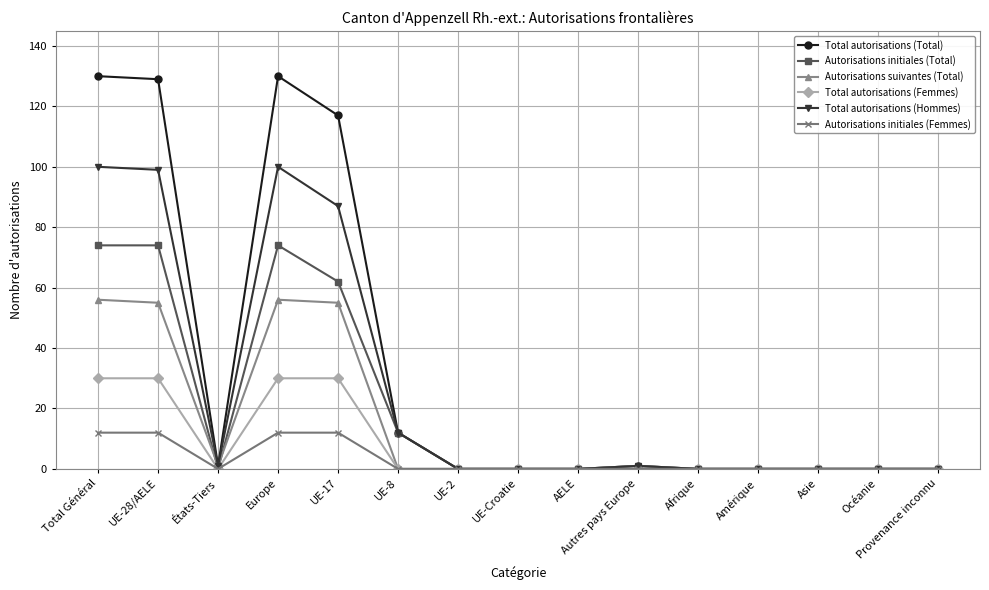

Reading left to right, list all the values displayed in this chart.

Total autorisations (Total): Total Général=130	UE-28/AELE=129	États-Tiers=1	Europe=130	UE-17=117	UE-8=12	UE-2=0	UE-Croatie=0	AELE=0	Autres pays Europe=1	Afrique=0	Amérique=0	Asie=0	Océanie=0	Provenance inconnu=0
Autorisations initiales (Total): Total Général=74	UE-28/AELE=74	États-Tiers=0	Europe=74	UE-17=62	UE-8=12	UE-2=0	UE-Croatie=0	AELE=0	Autres pays Europe=0	Afrique=0	Amérique=0	Asie=0	Océanie=0	Provenance inconnu=0
Autorisations suivantes (Total): Total Général=56	UE-28/AELE=55	États-Tiers=1	Europe=56	UE-17=55	UE-8=0	UE-2=0	UE-Croatie=0	AELE=0	Autres pays Europe=1	Afrique=0	Amérique=0	Asie=0	Océanie=0	Provenance inconnu=0
Total autorisations (Femmes): Total Général=30	UE-28/AELE=30	États-Tiers=0	Europe=30	UE-17=30	UE-8=0	UE-2=0	UE-Croatie=0	AELE=0	Autres pays Europe=0	Afrique=0	Amérique=0	Asie=0	Océanie=0	Provenance inconnu=0
Total autorisations (Hommes): Total Général=100	UE-28/AELE=99	États-Tiers=1	Europe=100	UE-17=87	UE-8=12	UE-2=0	UE-Croatie=0	AELE=0	Autres pays Europe=1	Afrique=0	Amérique=0	Asie=0	Océanie=0	Provenance inconnu=0
Autorisations initiales (Femmes): Total Général=12	UE-28/AELE=12	États-Tiers=0	Europe=12	UE-17=12	UE-8=0	UE-2=0	UE-Croatie=0	AELE=0	Autres pays Europe=0	Afrique=0	Amérique=0	Asie=0	Océanie=0	Provenance inconnu=0